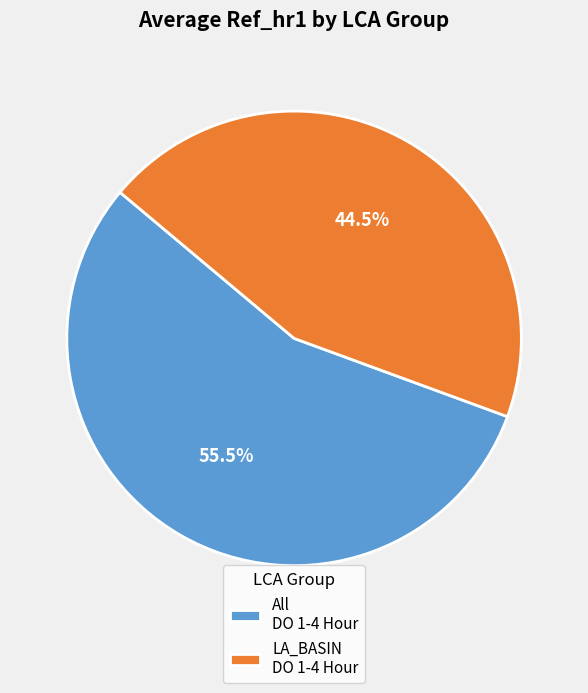

Combined, do All DO 1-4 Hour and LA_BASIN DO 1-4 Hour account for over 50%?

Yes